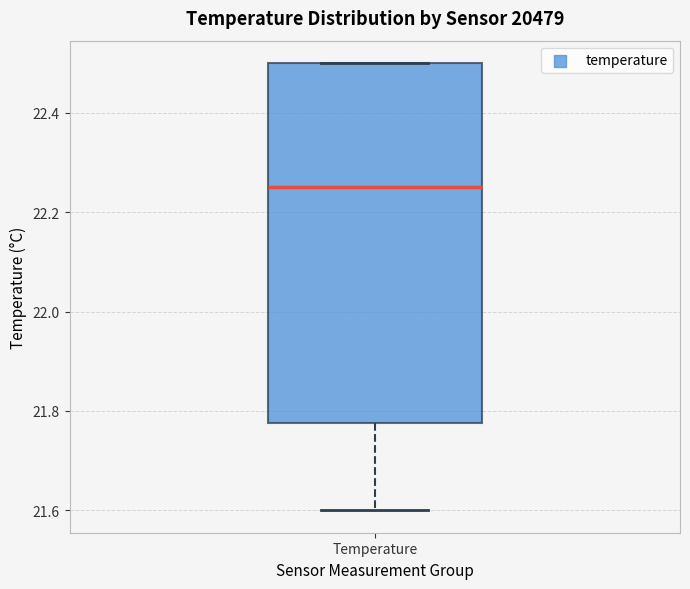

Transcribe this box plot: give where the median line is, the range the box spans, and where the two whiskers end, as read against the y-axis. The values are not printed on the chart, so give them approximately, as read against the axis.

median 22.26, box 21.78 to 22.50, whiskers 21.60 to 22.50